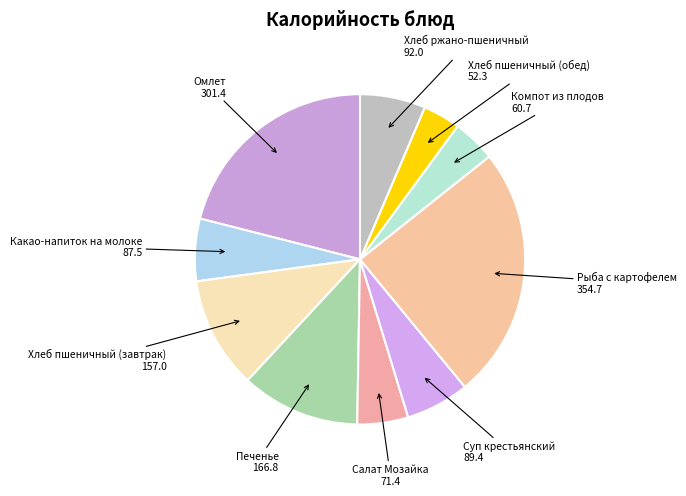

Count the number of slices in the pie.

10